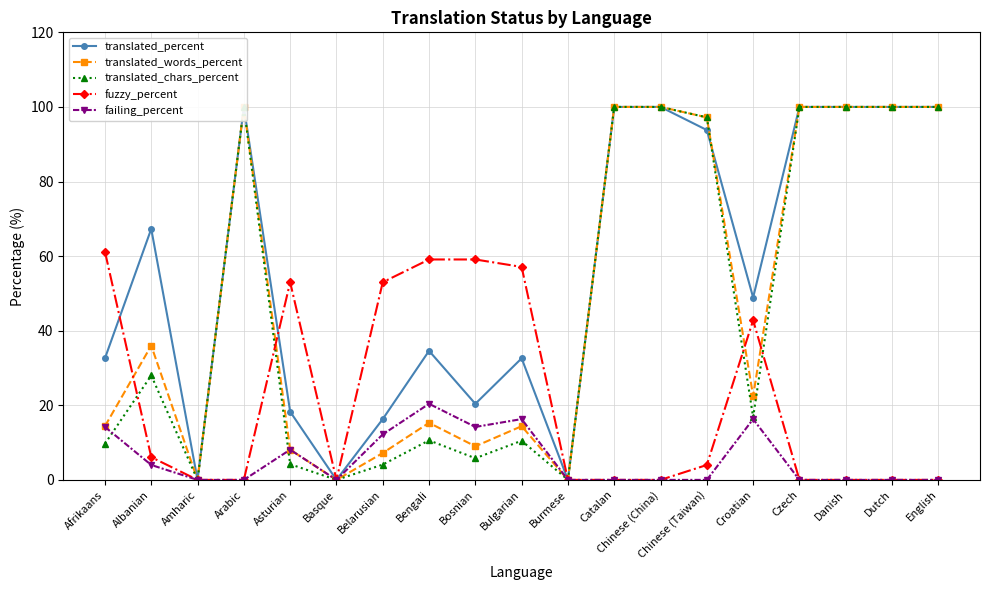

Between Afrikaans and Catalan, which is larger?

Catalan